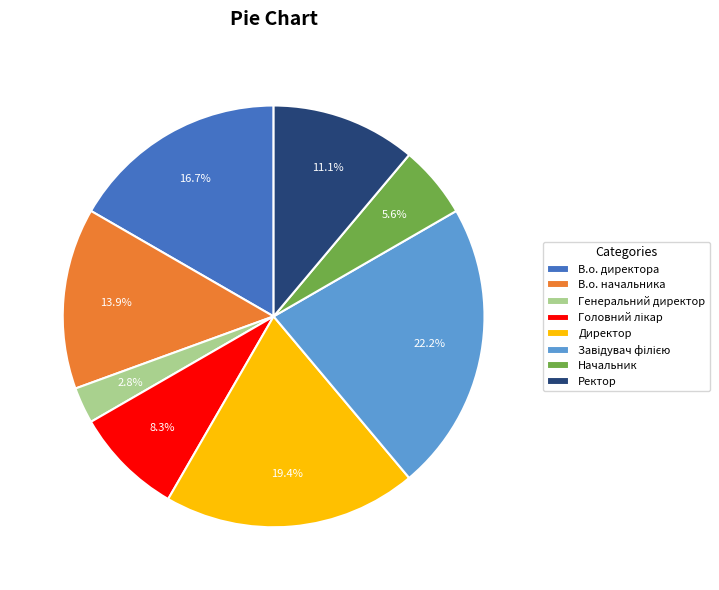

Is there any slice that represents more than half of the pie?

No